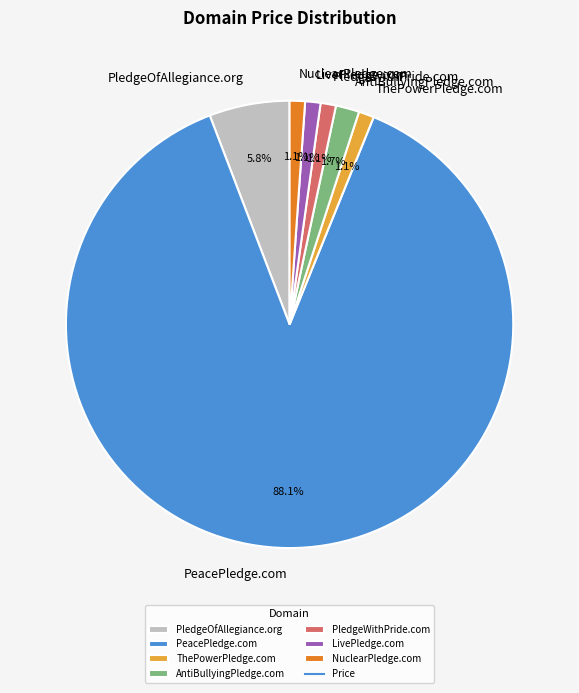

Is there a majority slice in this chart?

Yes